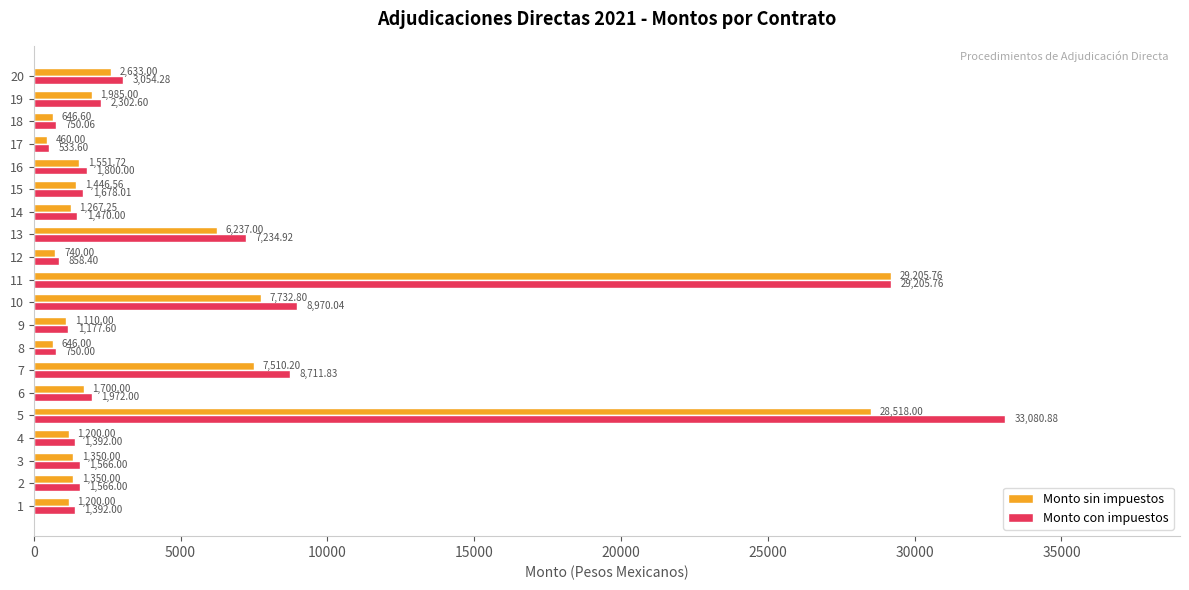

What is the difference between the maximum and second lowest values in the Monto con impuestos series?

32330.9